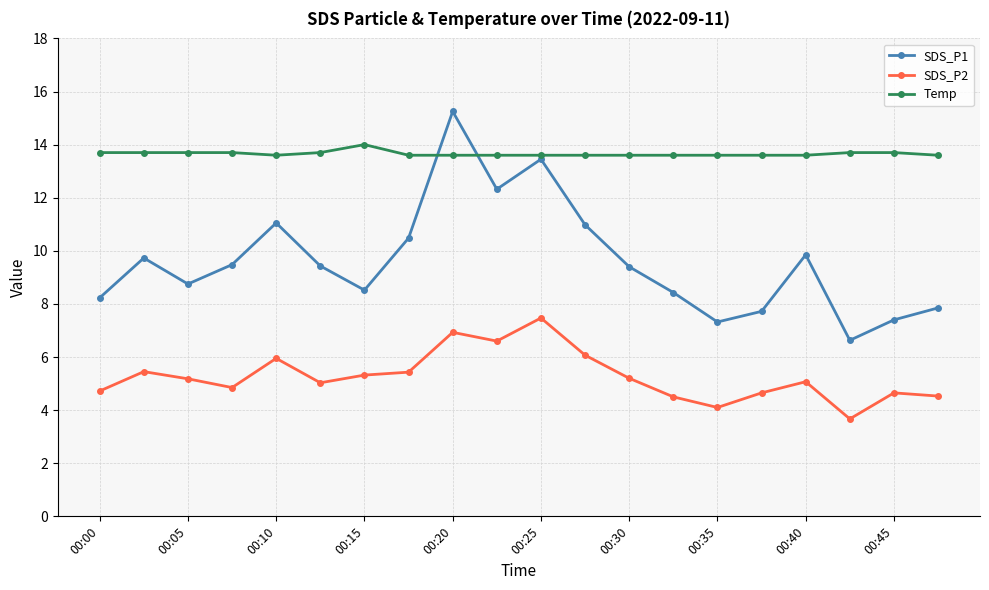

What is the highest value of the SDS_P2 series?

7.5